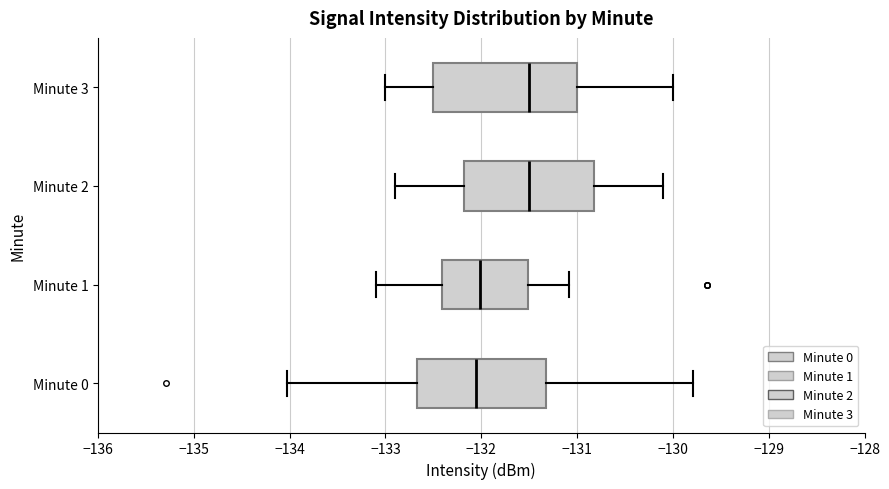

Comparing the boxes themselves (not the whiskers), which one is the widest?

Minute 3